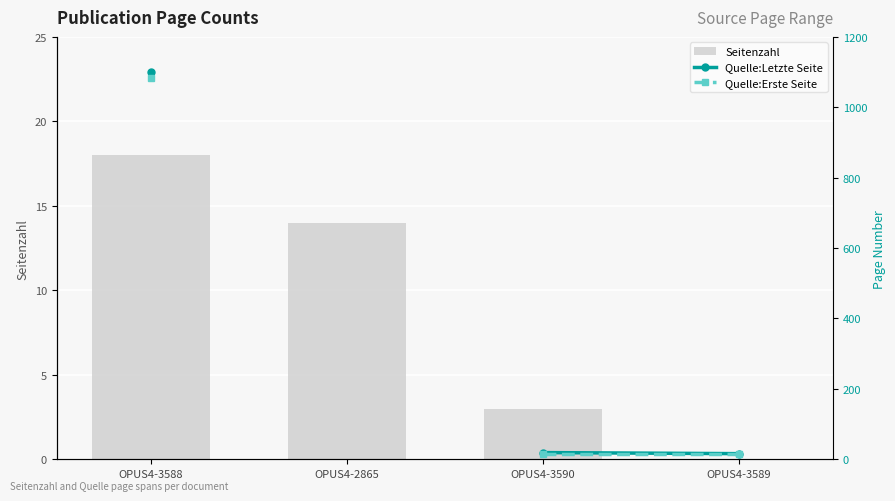

How many categories are shown in the chart?

4